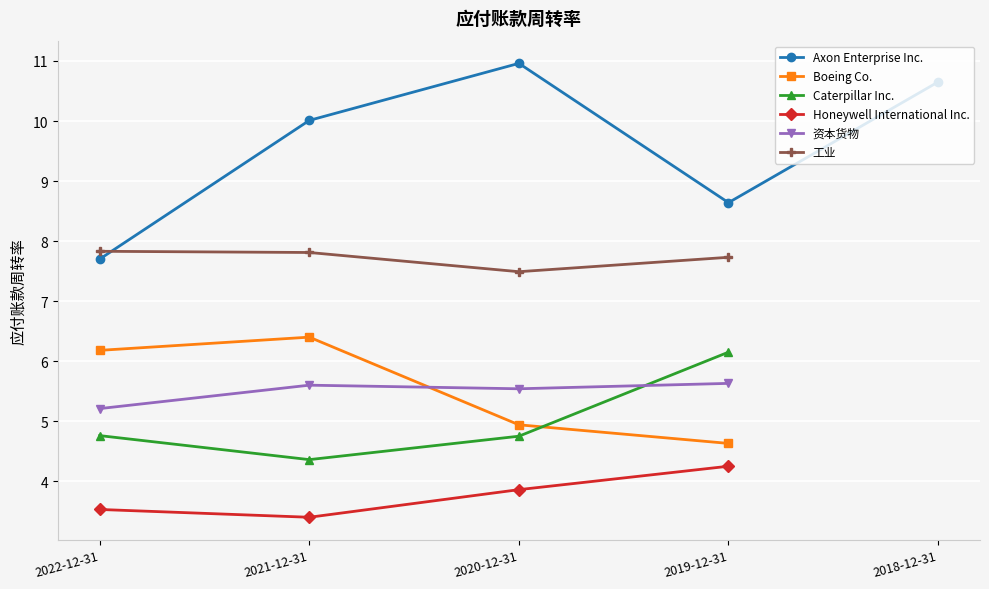

Is the value of Boeing Co. at 2018-12-31 greater than the value of Honeywell International Inc. at 2022-12-31?

No